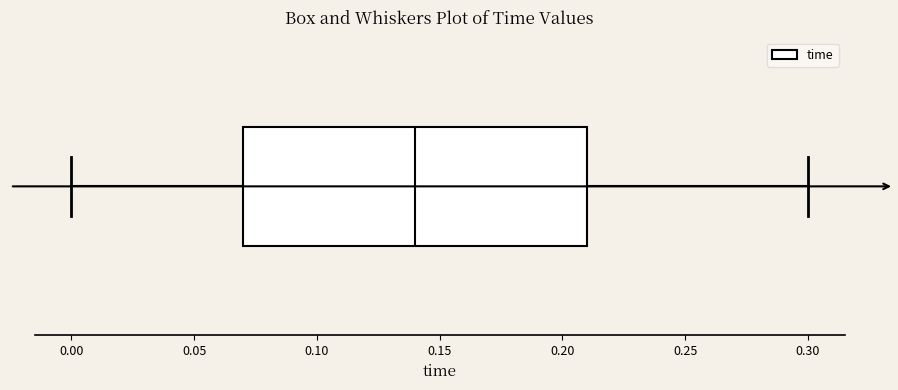

Read this box plot against the x-axis: the position of the median line, the range covered by the box, and the ends of both whiskers. The values are not printed on the chart, so give them approximately, as read against the axis.

median 0.14, box 0.07 to 0.21, whiskers 0.00 to 0.30